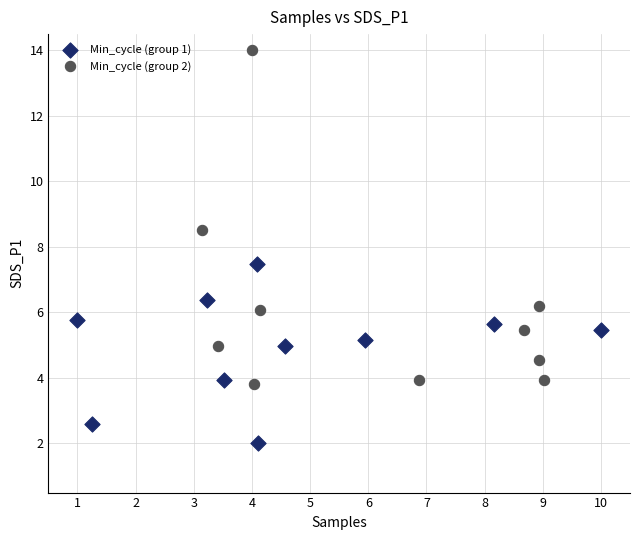

Which series contains the highest Y value?

Min_cycle (group 2)